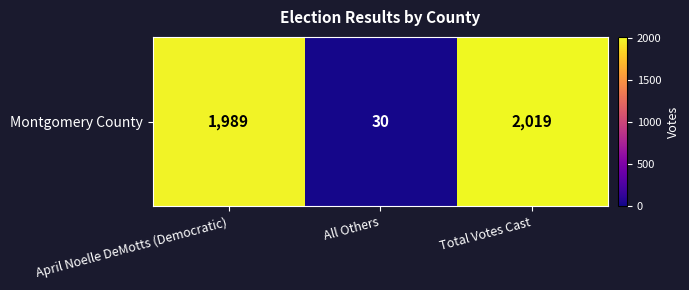

List the labels in order of value, smallest first.

All Others, April Noelle DeMotts (Democratic), Total Votes Cast